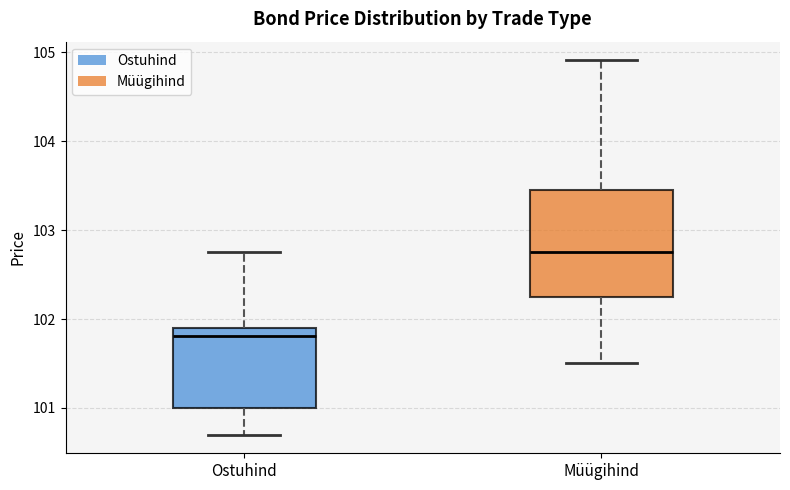

Reading left to right, read every box against the y-axis: the position of its median line, the range the box covers, and the ends of its whiskers. The values are not printed on the chart, so give them approximately, as read against the axis.

Ostuhind: median 101.8, box 101.0 to 101.9, whiskers 100.7 to 102.8
Müügihind: median 102.8, box 102.3 to 103.5, whiskers 101.5 to 104.9